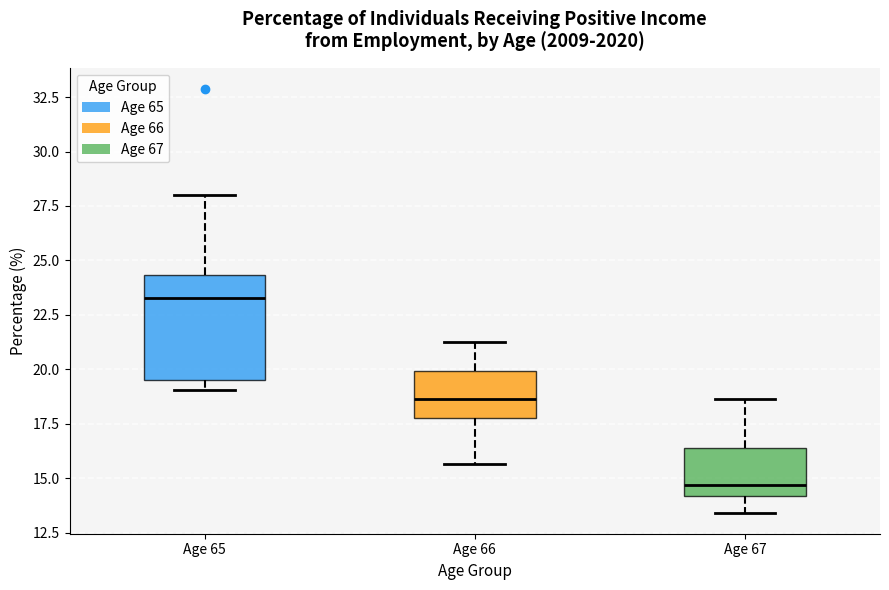

Where does the median line of the box for Age 66 sit on the y-axis? The values are not printed on the chart, so give them approximately, as read against the axis.

18.5